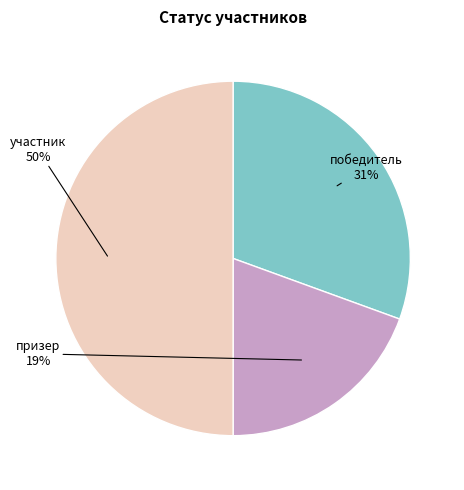

To the nearest percent, what is the difference between the largest and smallest slice percentages?

31%